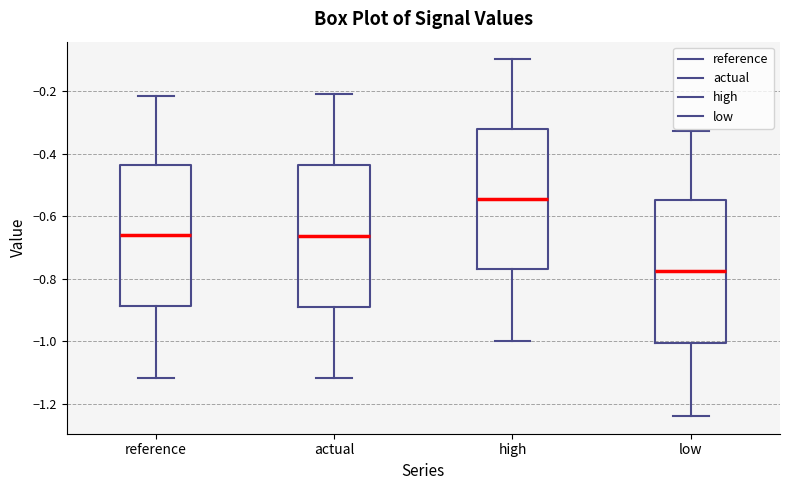

Which box has the highest median line?

high